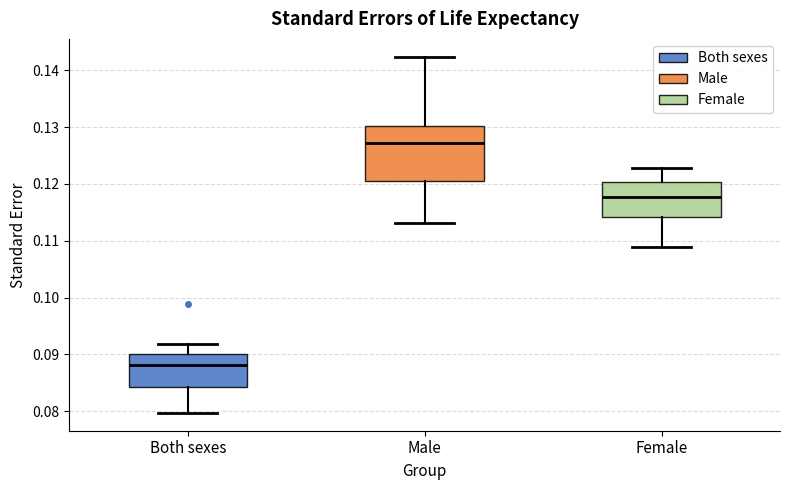

Comparing the boxes themselves (not the whiskers), which one is the tallest?

Male